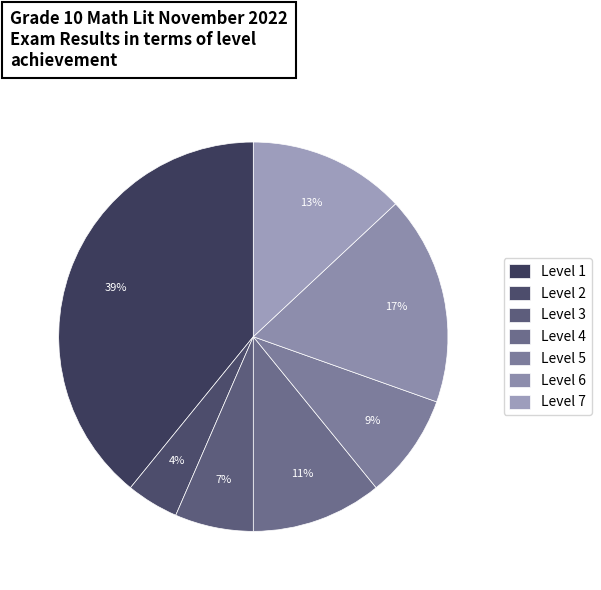

What is the largest slice in the pie chart?

Level 1